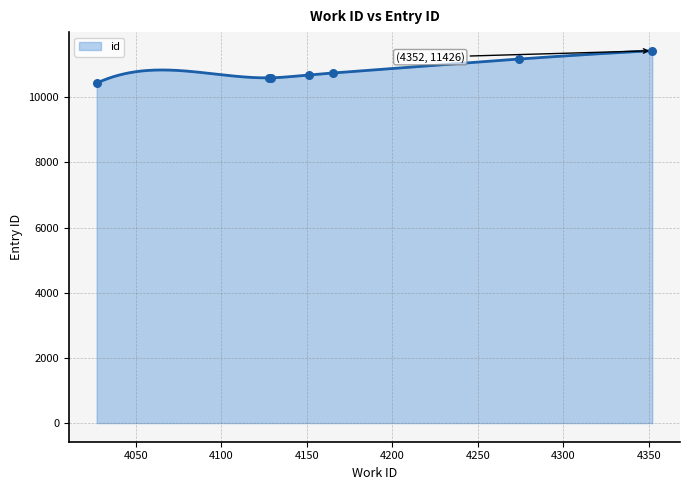

What is the change in value from 4129 to 4165?

+146